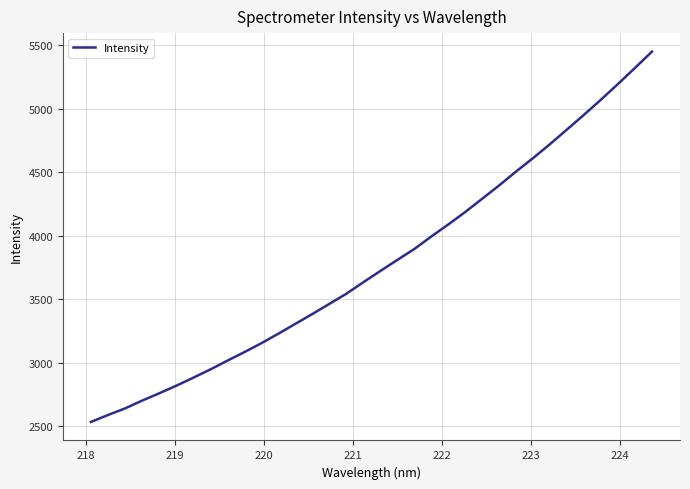

What is the maximum value shown in the chart?

5447.6